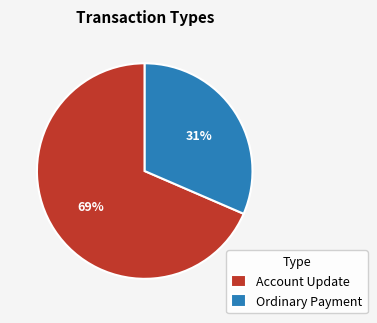

To the nearest percent, what is the combined percentage of Ordinary Payment and Account Update?

100%